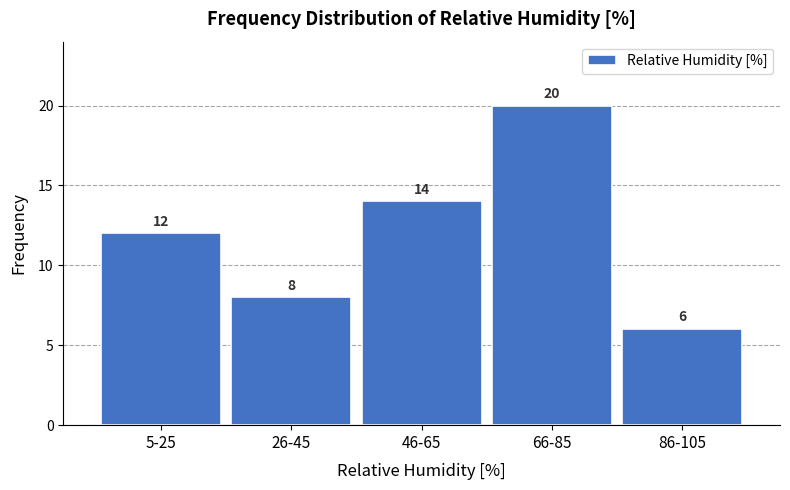

Reading right to left, list all the values displayed in this chart.

6	20	14	8	12